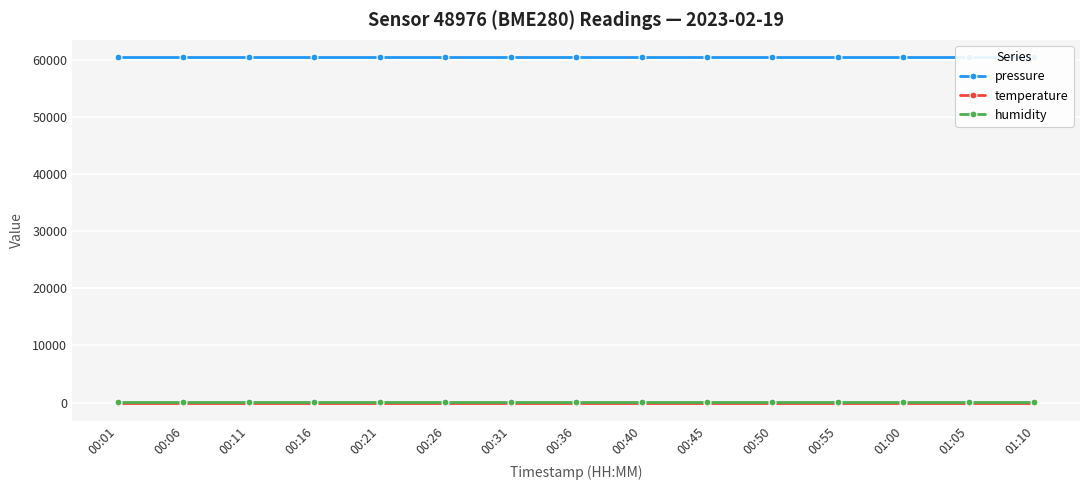

Which series has the largest total across all categories?

pressure